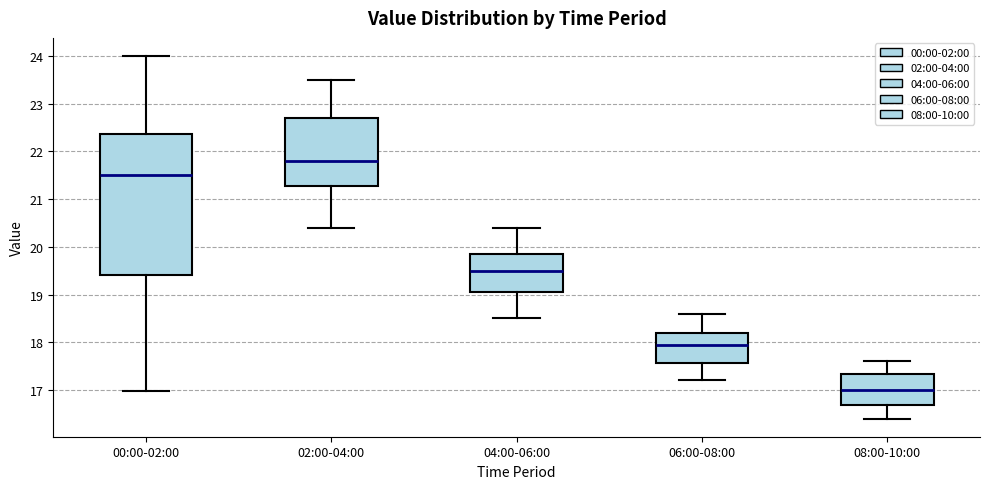

Reading left to right, transcribe this box plot: for each box, give where its median line is, the range the box spans, and where its two whiskers end, as read against the y-axis. The values are not printed on the chart, so give them approximately, as read against the axis.

00:00-02:00: median 21.5, box 19.4 to 22.4, whiskers 17.0 to 24.0
02:00-04:00: median 21.8, box 21.3 to 22.7, whiskers 20.4 to 23.5
04:00-06:00: median 19.5, box 19.1 to 19.9, whiskers 18.5 to 20.4
06:00-08:00: median 18.0, box 17.6 to 18.2, whiskers 17.2 to 18.6
08:00-10:00: median 17.0, box 16.7 to 17.3, whiskers 16.4 to 17.6